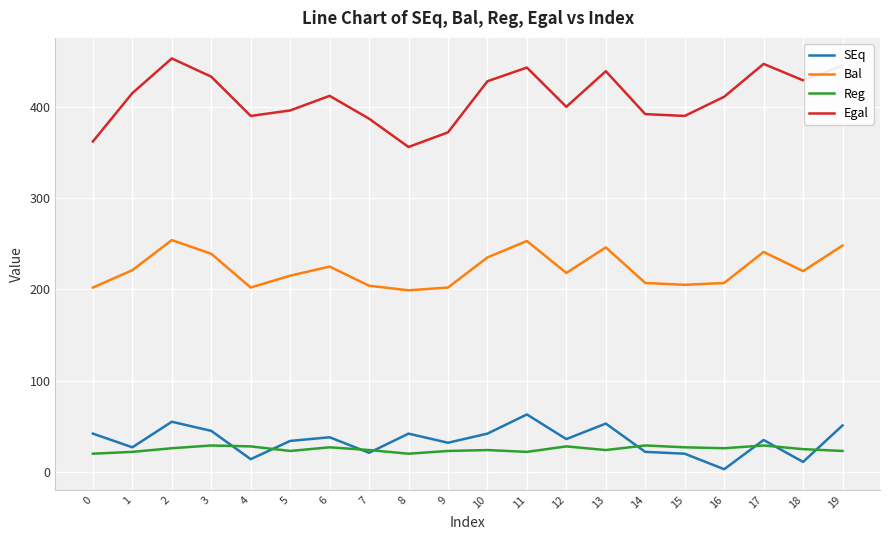

Is it true that Egal equals 169 at 15?

False